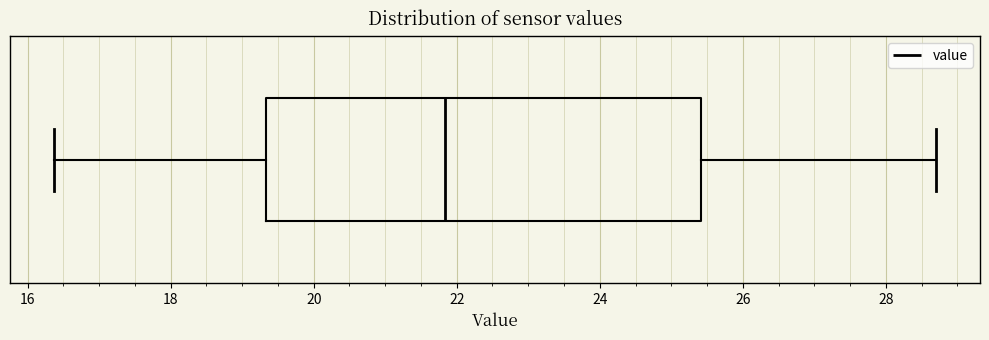

Transcribe this box plot: give where the median line is, the range the box spans, and where the two whiskers end, as read against the x-axis. The values are not printed on the chart, so give them approximately, as read against the axis.

median 21.8, box 19.4 to 25.4, whiskers 16.4 to 28.8